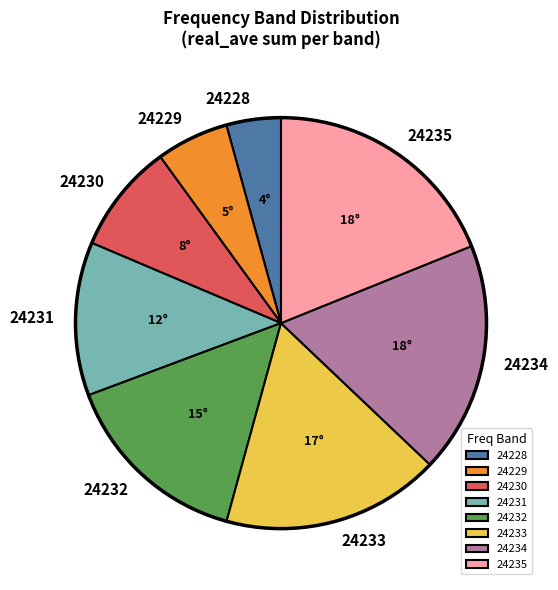

Which category has the biggest portion of the pie?

24235